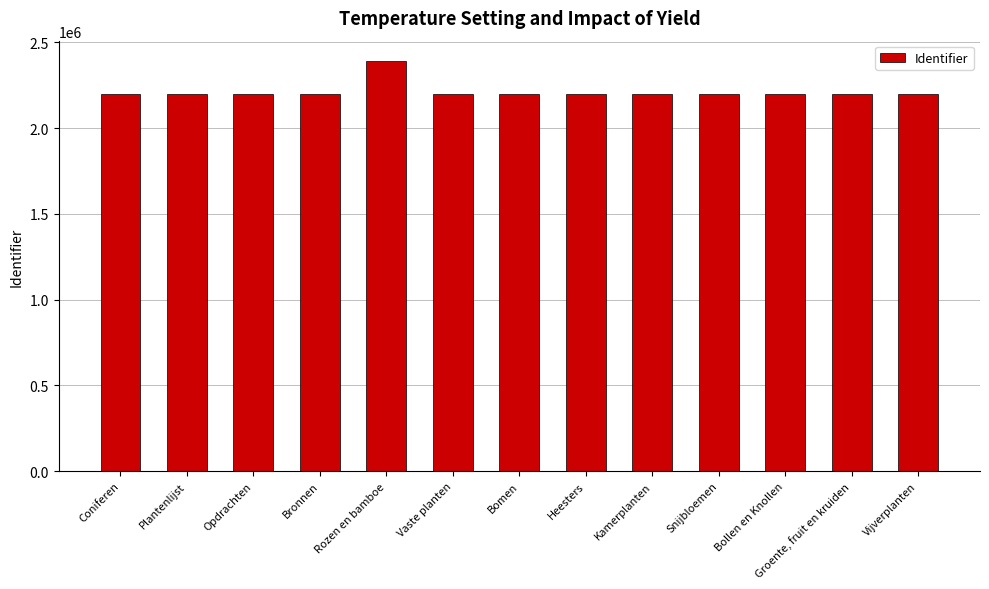

Does the chart contain stacked bars?

No